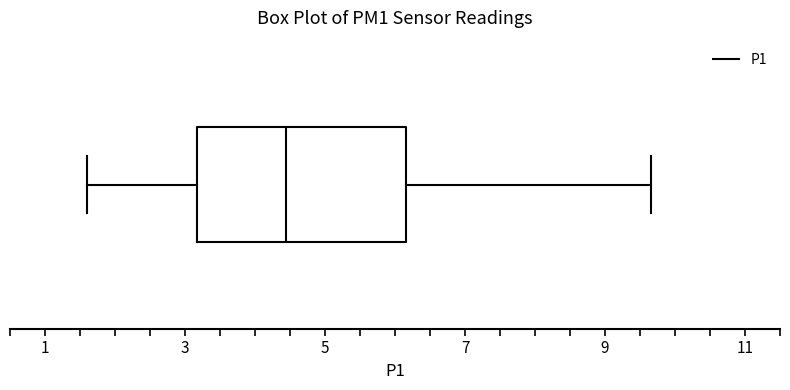

Read this box plot against the x-axis: the position of the median line, the range covered by the box, and the ends of both whiskers. The values are not printed on the chart, so give them approximately, as read against the axis.

median 4.4, box 3.2 to 6.2, whiskers 1.6 to 9.6